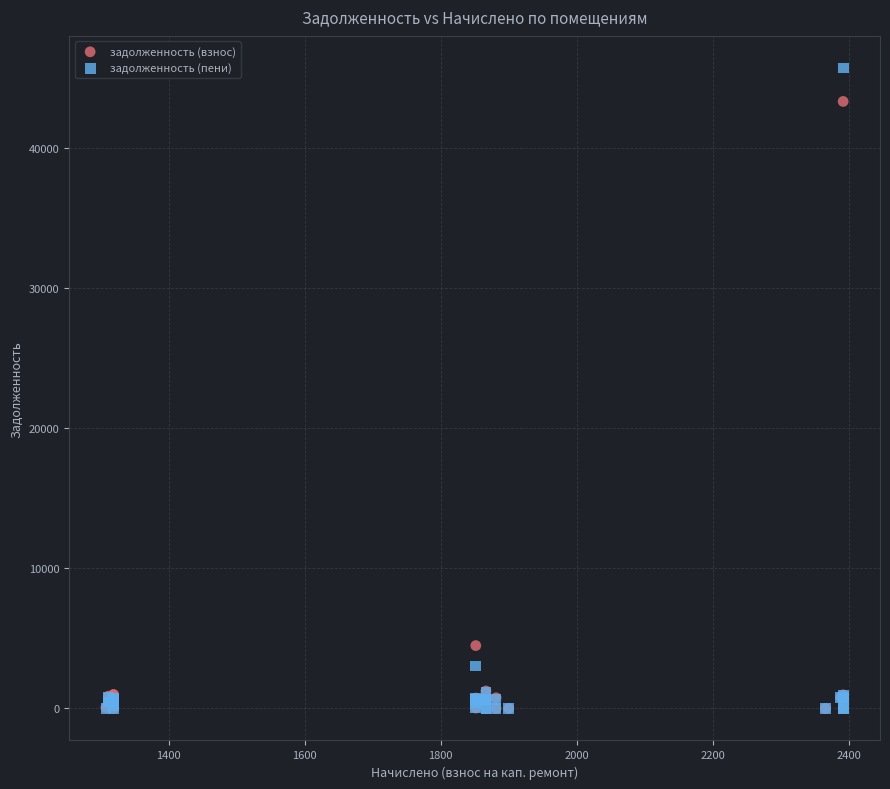

Which series has the largest Y range (max minus min)?

задолженность (пени)